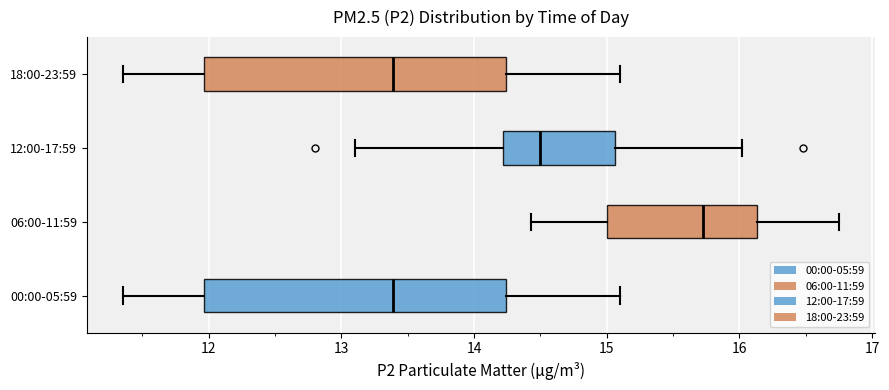

Which box's median line is the furthest to the right?

06:00-11:59